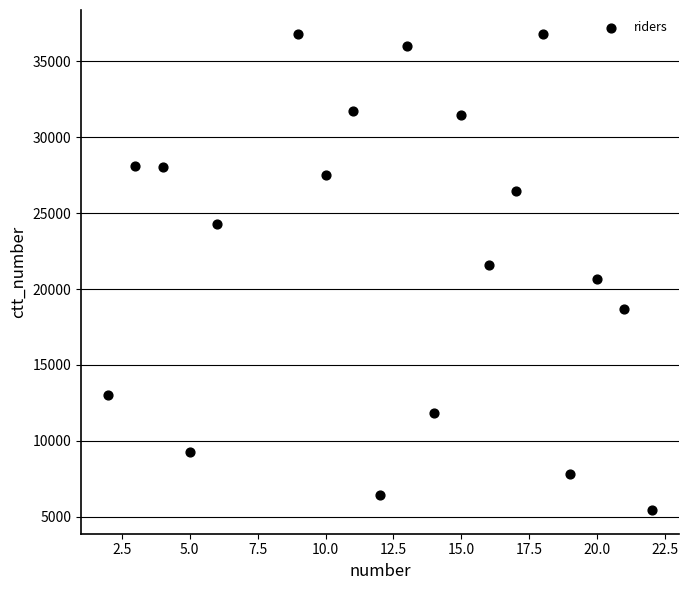

What is the range of Y values (max minus min)?

31377